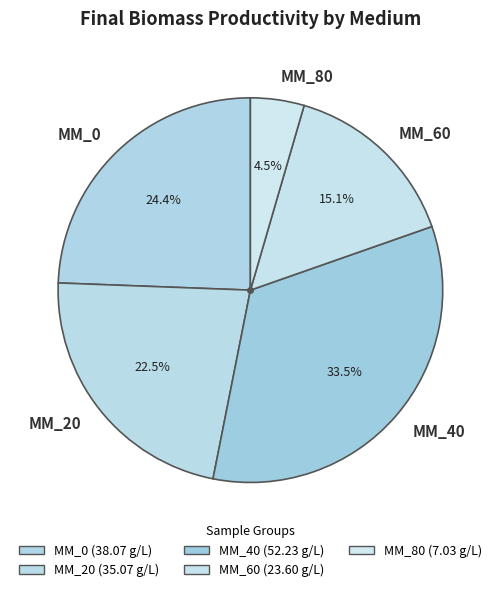

True or false: MM_20 accounts for 9% of the total.

False